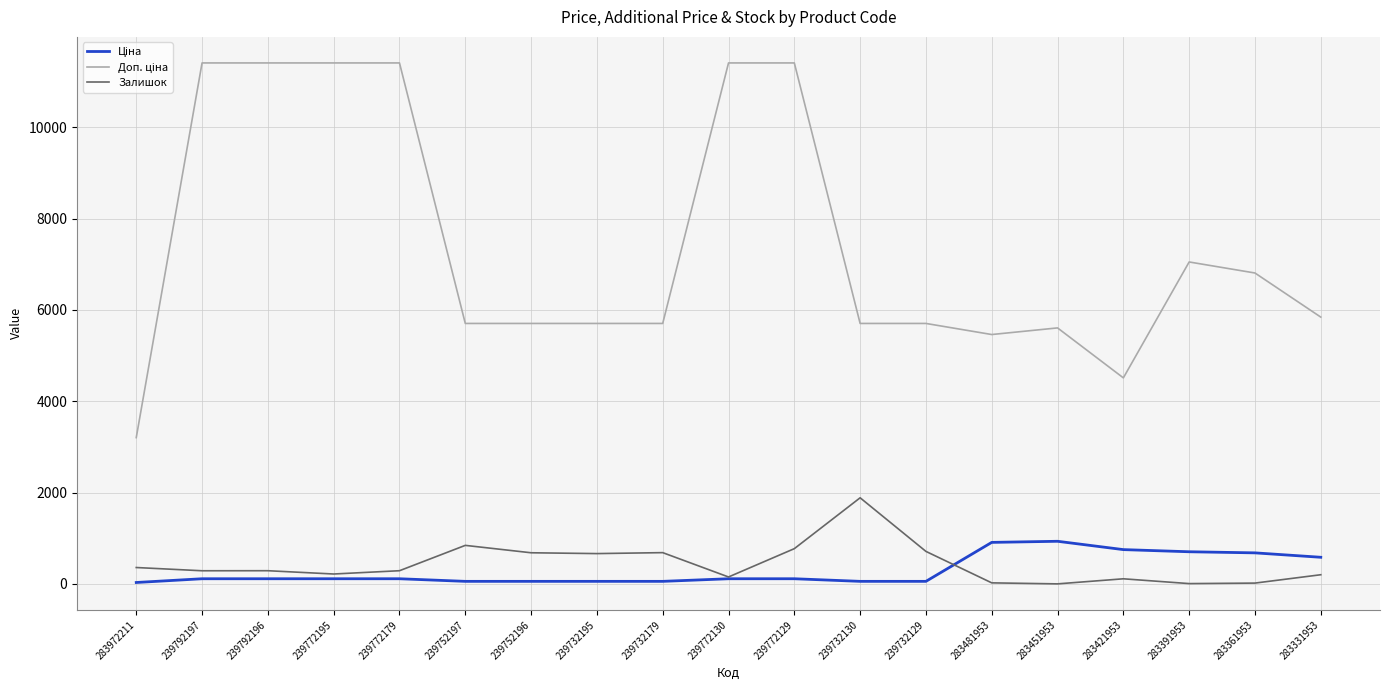

What is the smallest value displayed?

2.0